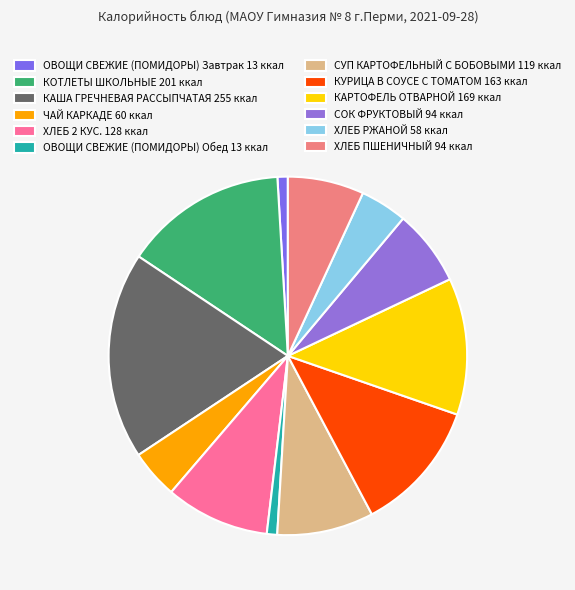

To the nearest percent, what is the difference between the largest and smallest slice percentages?

18%